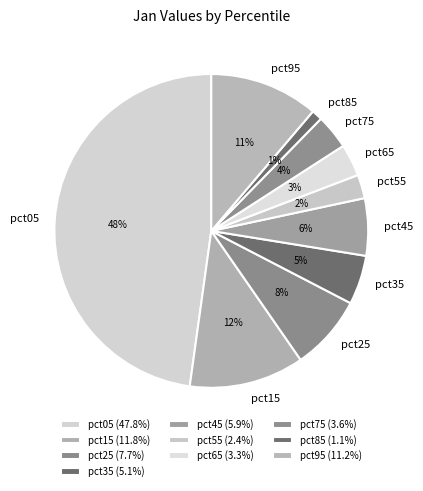

Between pct85 and pct25, which is larger?

pct25